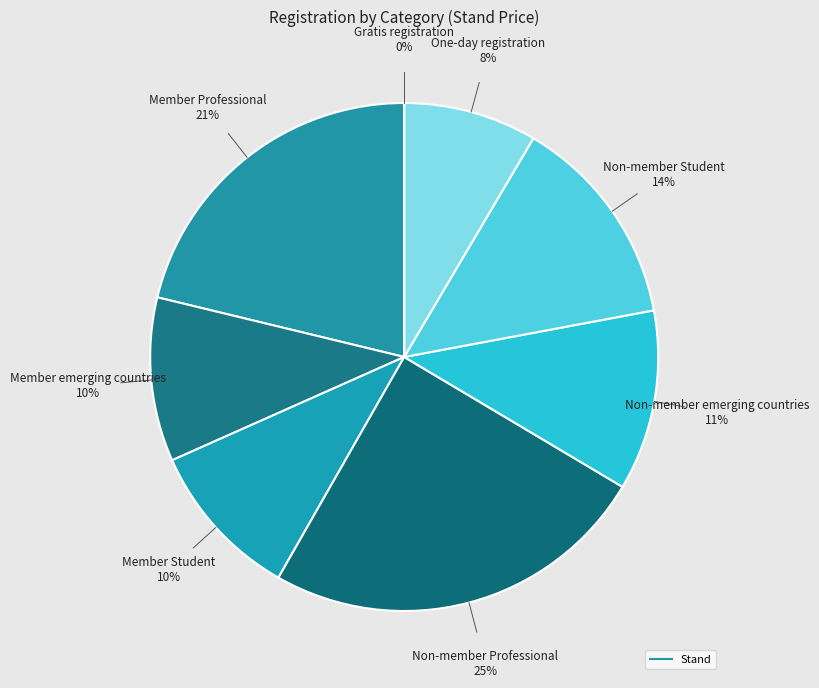

What percentage is the Non-member Professional slice, to the nearest percent?

25%